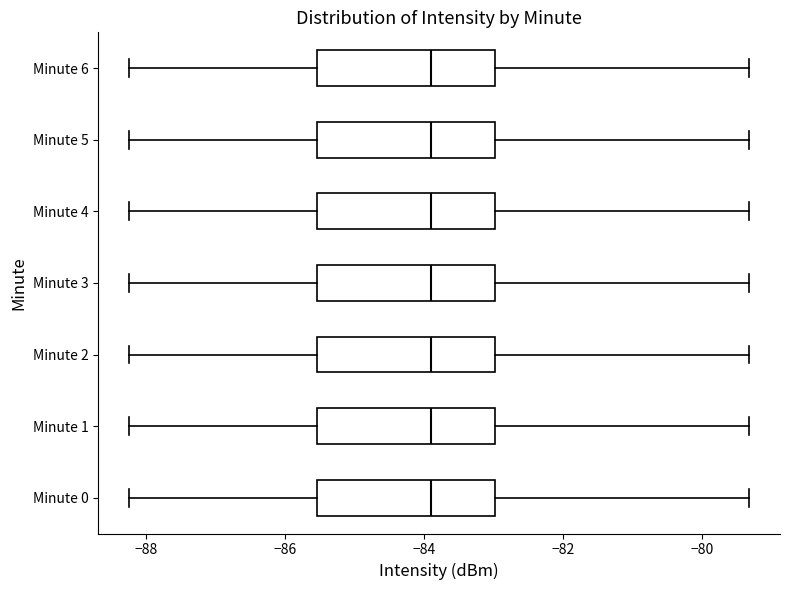

Reading bottom to top, transcribe this box plot: for each box, give where its median line is, the range the box spans, and where its two whiskers end, as read against the x-axis. The values are not printed on the chart, so give them approximately, as read against the axis.

Minute 0: median -83.8, box -85.6 to -83.0, whiskers -88.2 to -79.4
Minute 1: median -83.8, box -85.6 to -83.0, whiskers -88.2 to -79.4
Minute 2: median -83.8, box -85.6 to -83.0, whiskers -88.2 to -79.4
Minute 3: median -83.8, box -85.6 to -83.0, whiskers -88.2 to -79.4
Minute 4: median -83.8, box -85.6 to -83.0, whiskers -88.2 to -79.4
Minute 5: median -83.8, box -85.6 to -83.0, whiskers -88.2 to -79.4
Minute 6: median -83.8, box -85.6 to -83.0, whiskers -88.2 to -79.4